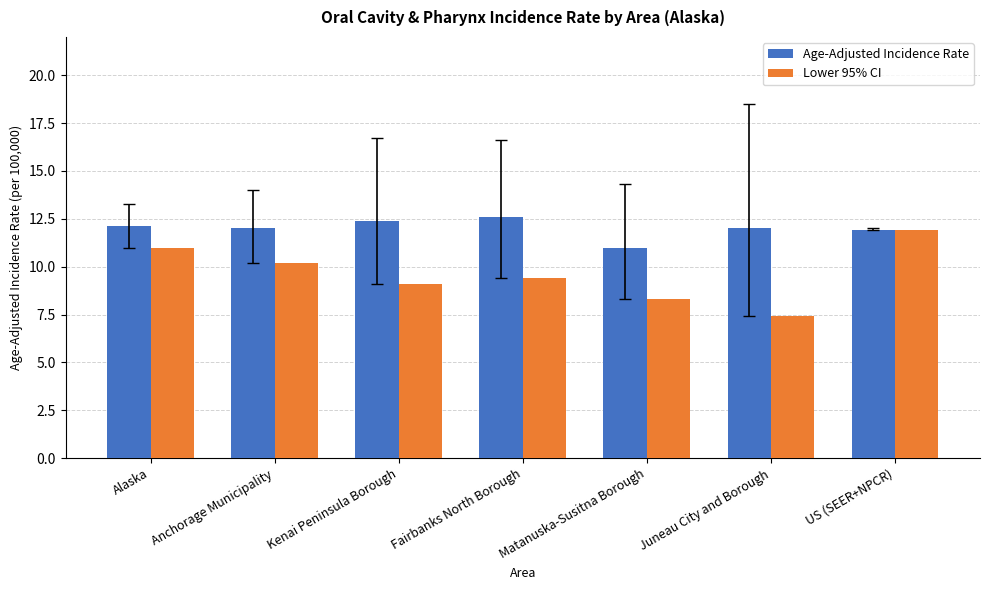

List the labels in order of Lower 95% CI value, smallest first.

Juneau City and Borough, Matanuska-Susitna Borough, Kenai Peninsula Borough, Fairbanks North Borough, Anchorage Municipality, Alaska, US (SEER+NPCR)